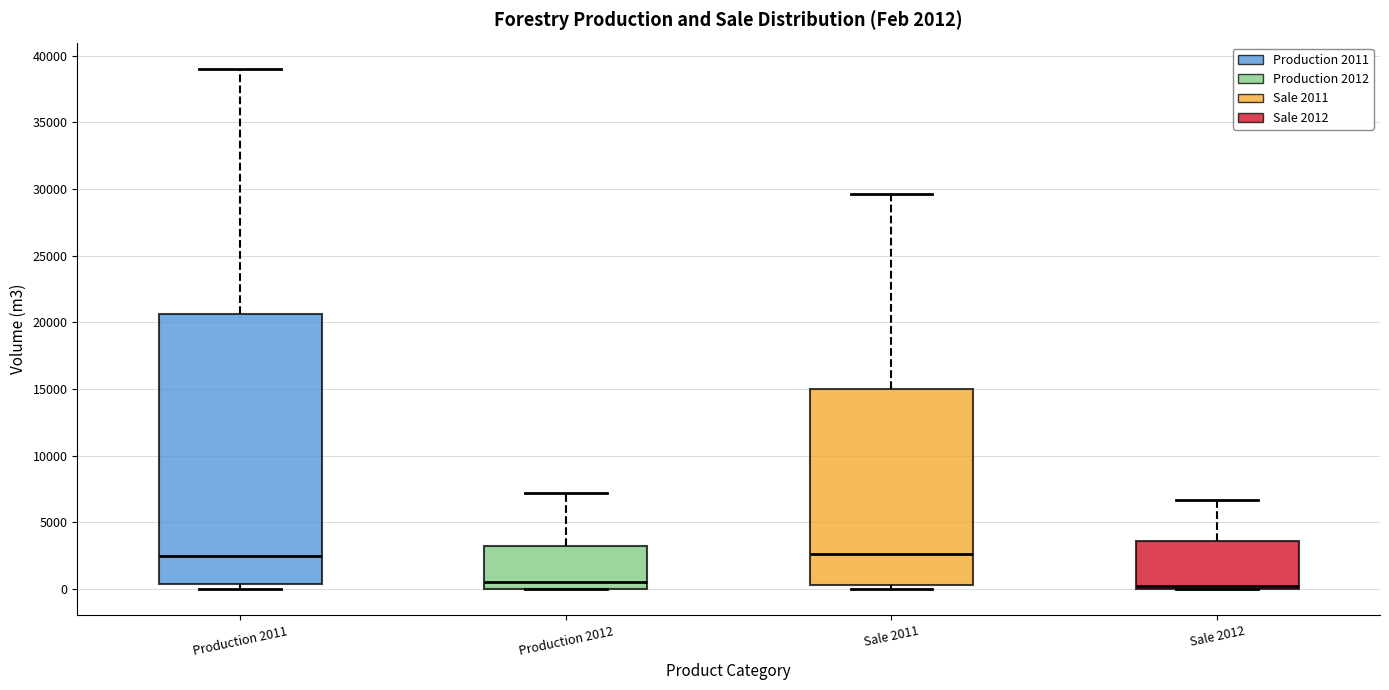

Which box is the tallest, from its lower edge to its upper edge?

Production 2011